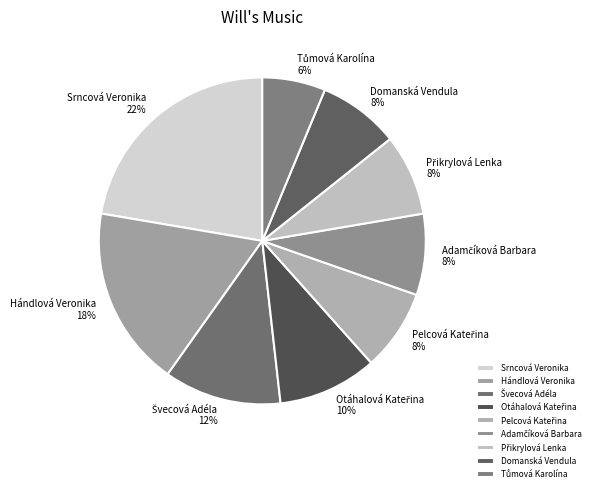

What is the largest slice in the pie chart?

Srncová Veronika